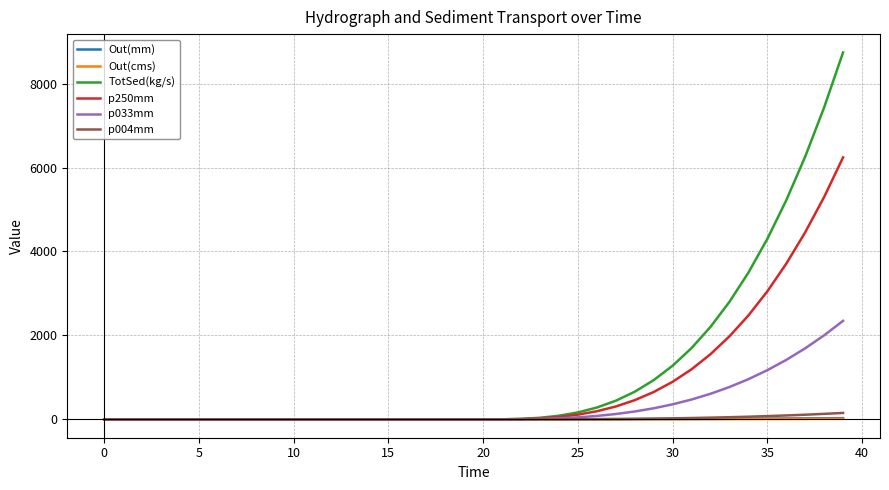

What is the maximum value shown in the chart?

8741.6